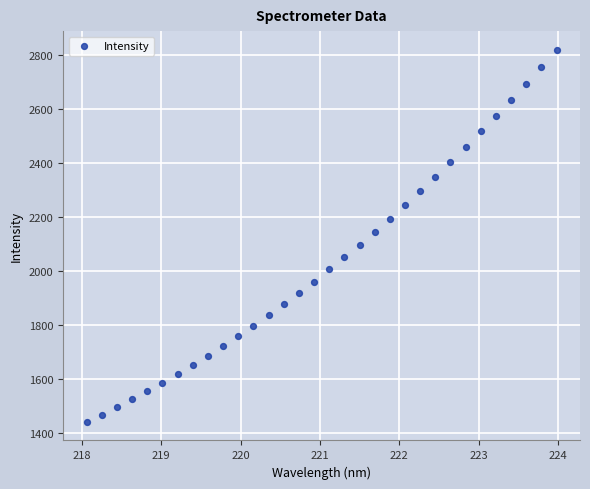

What is the range of X values (max minus min)?

5.9